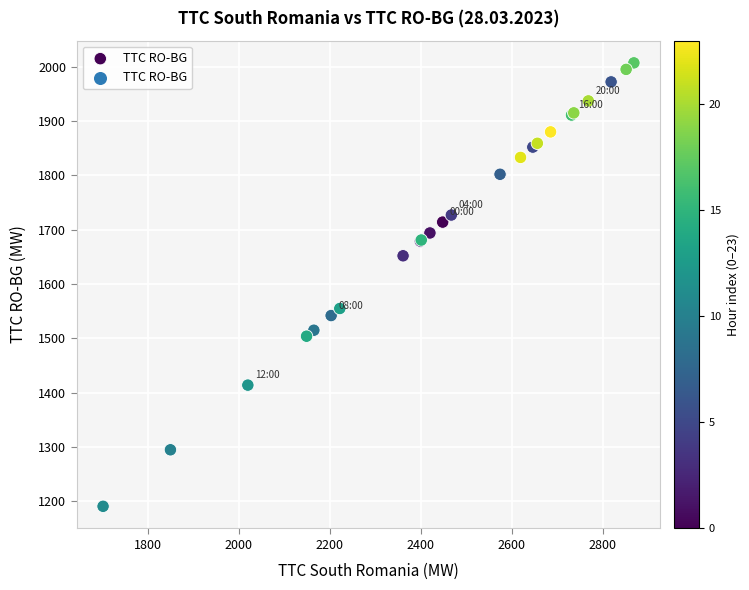

What Y value in the scatter plot is closest to 1599?

1555